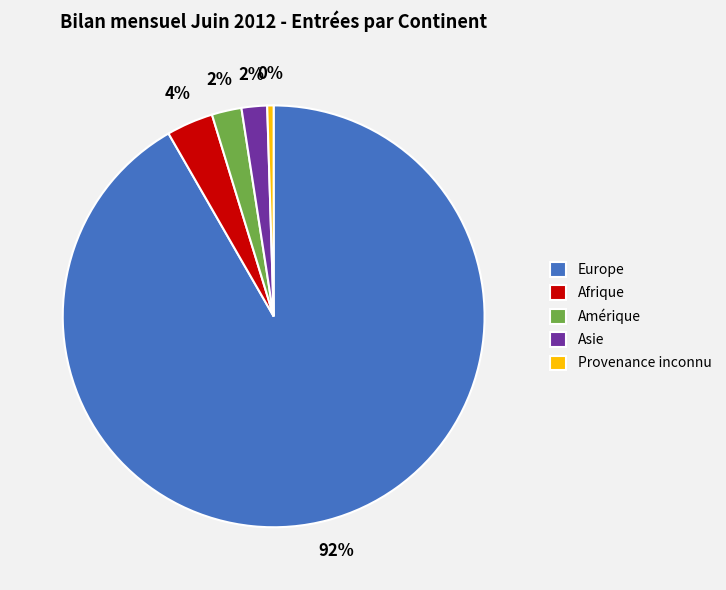

Count the number of slices in the pie.

5